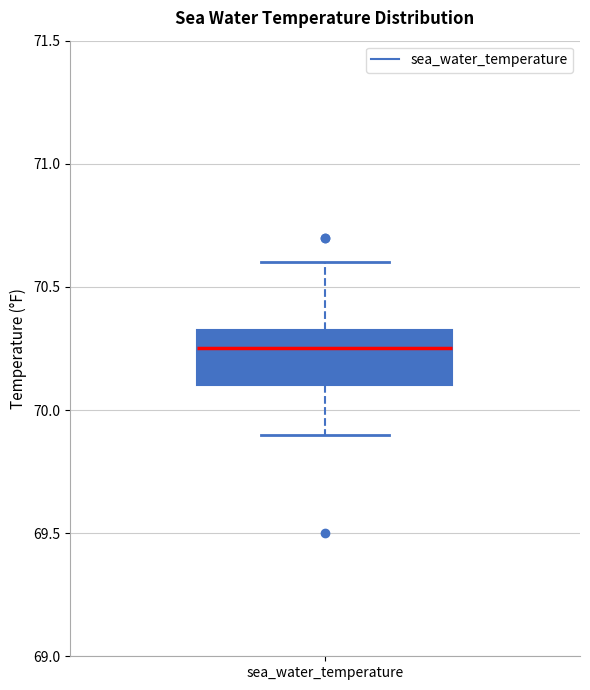

Read this box plot against the y-axis: the position of the median line, the range covered by the box, and the ends of both whiskers. The values are not printed on the chart, so give them approximately, as read against the axis.

median 70.25, box 70.10 to 70.35, whiskers 69.90 to 70.60